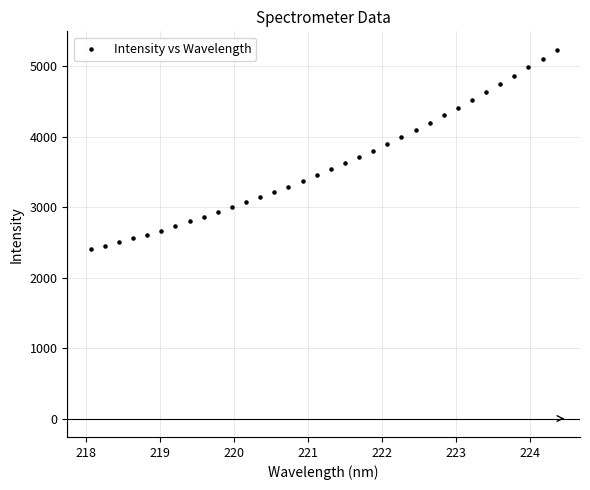

What is the range of Y values (max minus min)?

2830.1